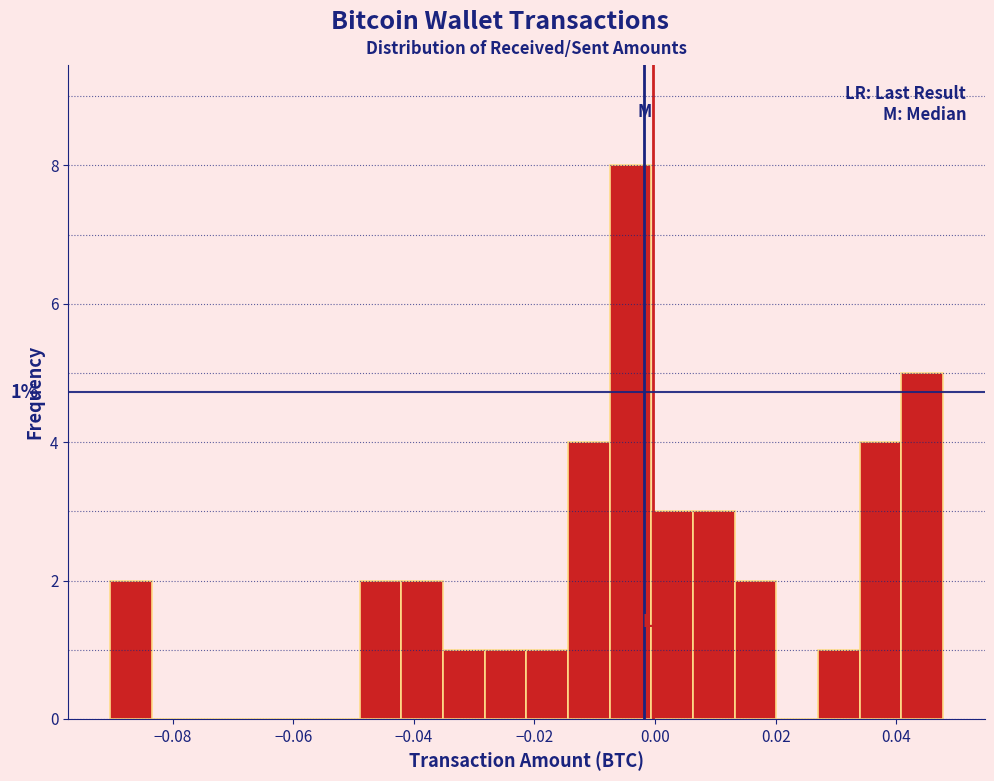

Around what value on the x-axis is the tallest bar? Give the approximate position of its centre, as read against the axis.

-0.004